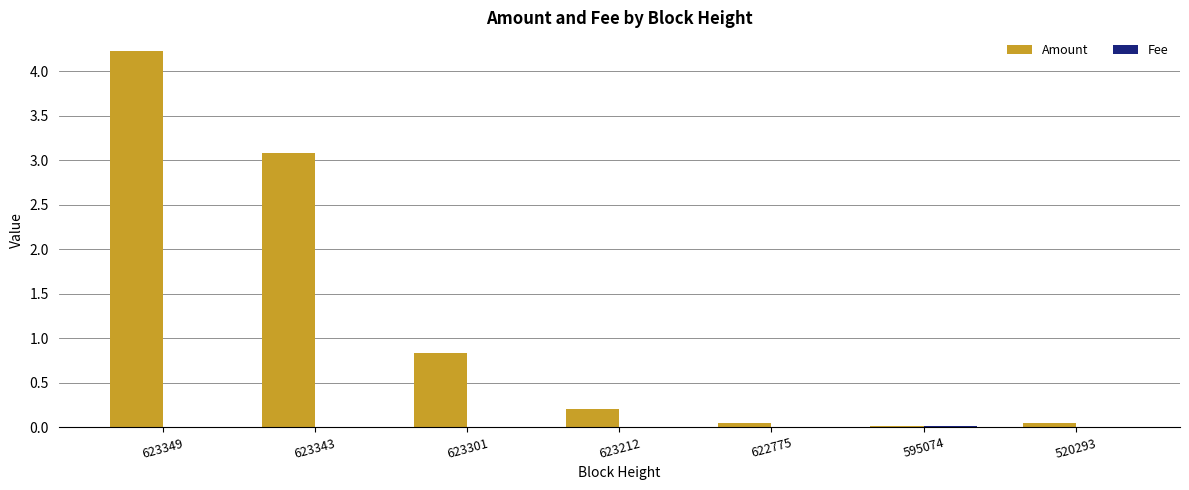

The Amount series shows 4.2 at 623349. True or false?

True